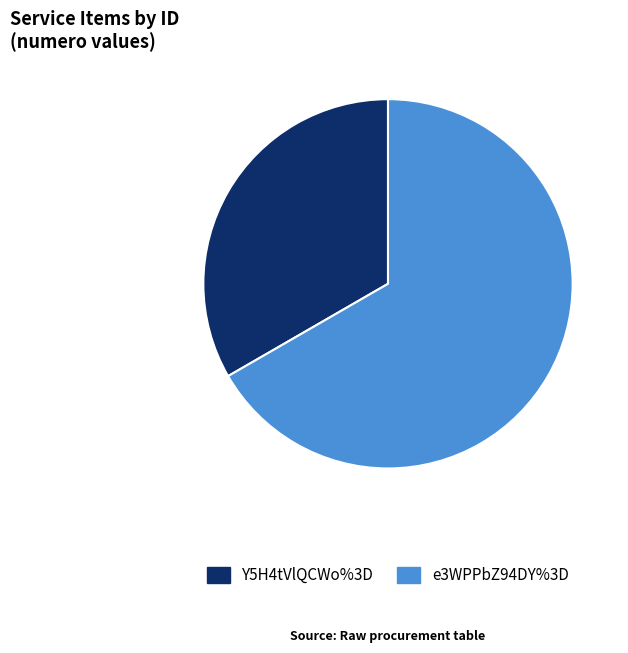

Which has a higher value, Y5H4tVlQCWo%3D or e3WPPbZ94DY%3D?

e3WPPbZ94DY%3D